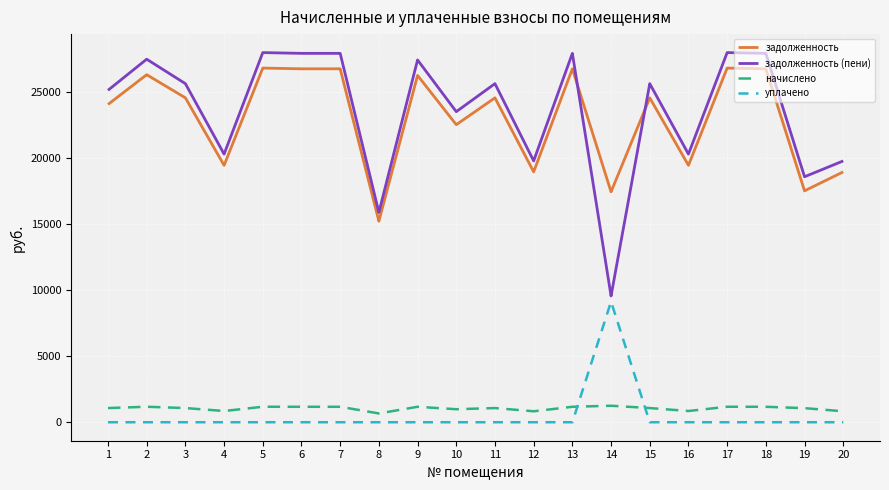

What is the difference between the highest and lowest values at 16?

20280.0